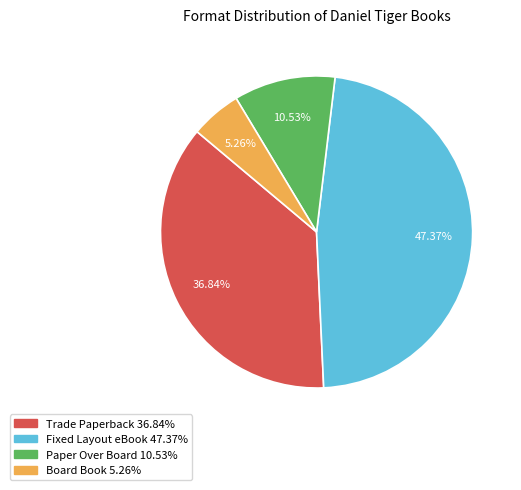

To the nearest percent, what is the combined percentage of Trade Paperback and Paper Over Board?

47%